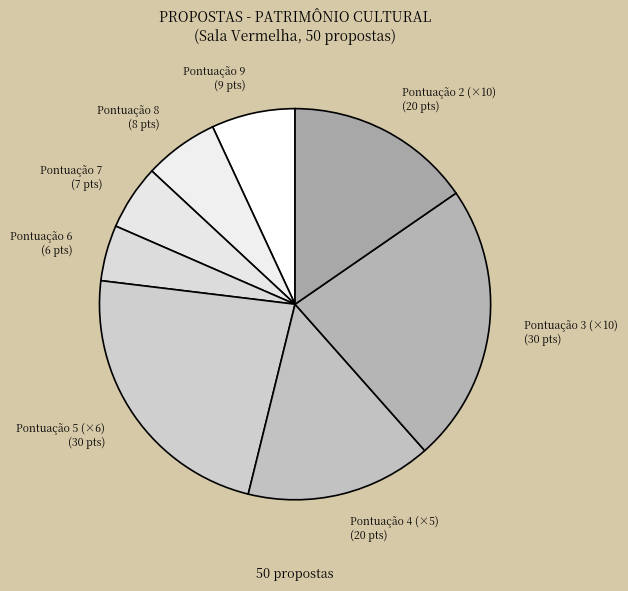

Which slice is the smallest?

Pontuação 6